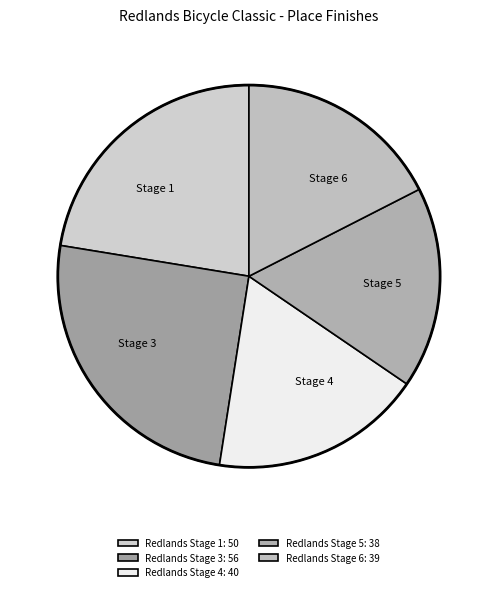

Is Redlands Stage 1 the majority of the pie?

No